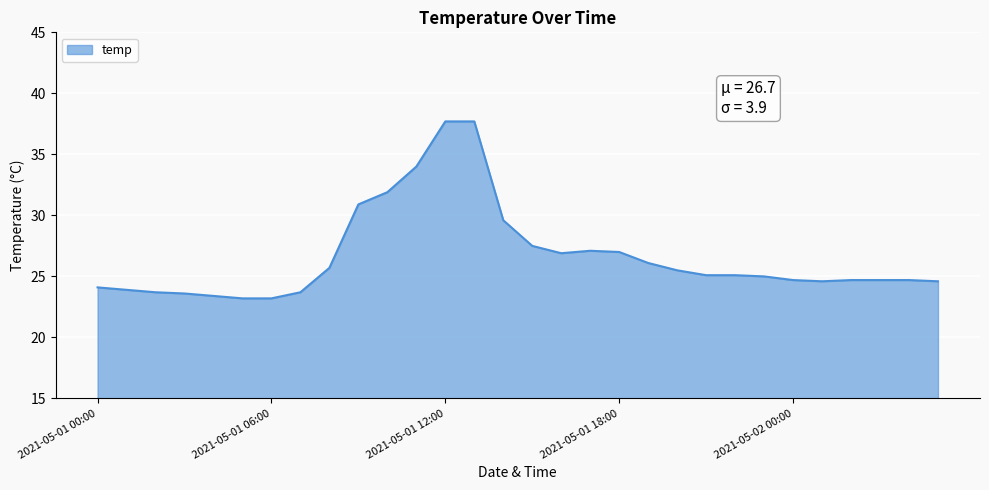

What is the minimum value shown in the chart?

23.2